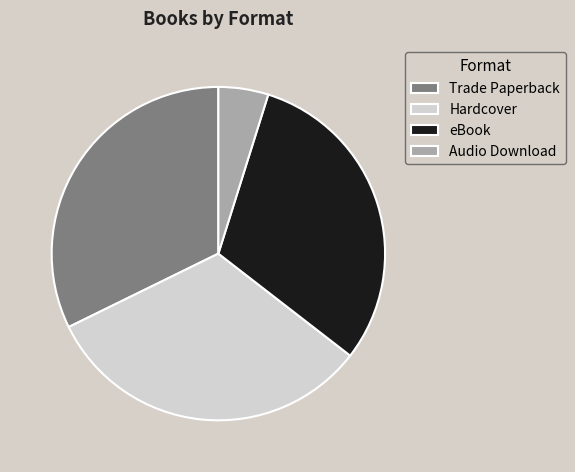

Is the sum of eBook and Audio Download greater than half?

No